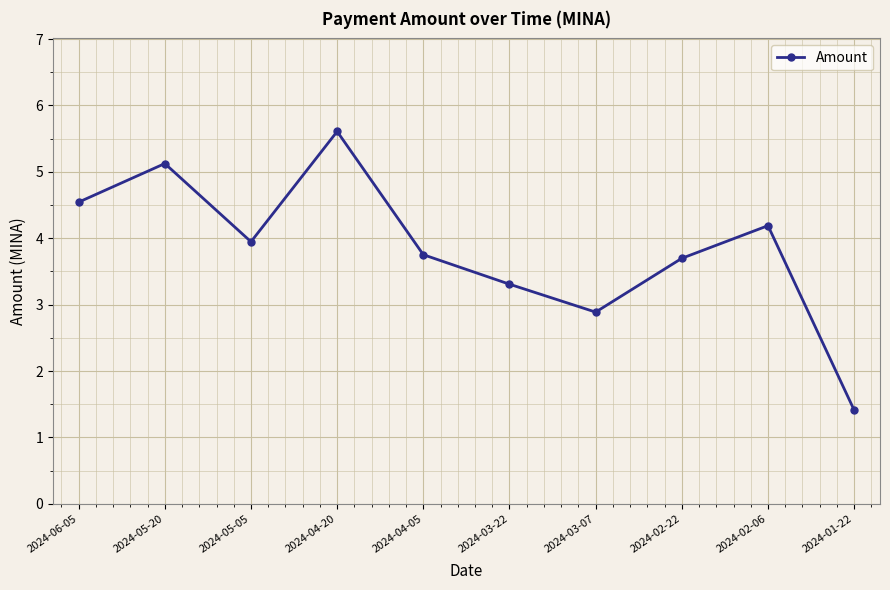

Reading right to left, what are all the values shown in this chart?

1.4	4.2	3.7	2.9	3.3	3.8	5.6	3.9	5.1	4.5